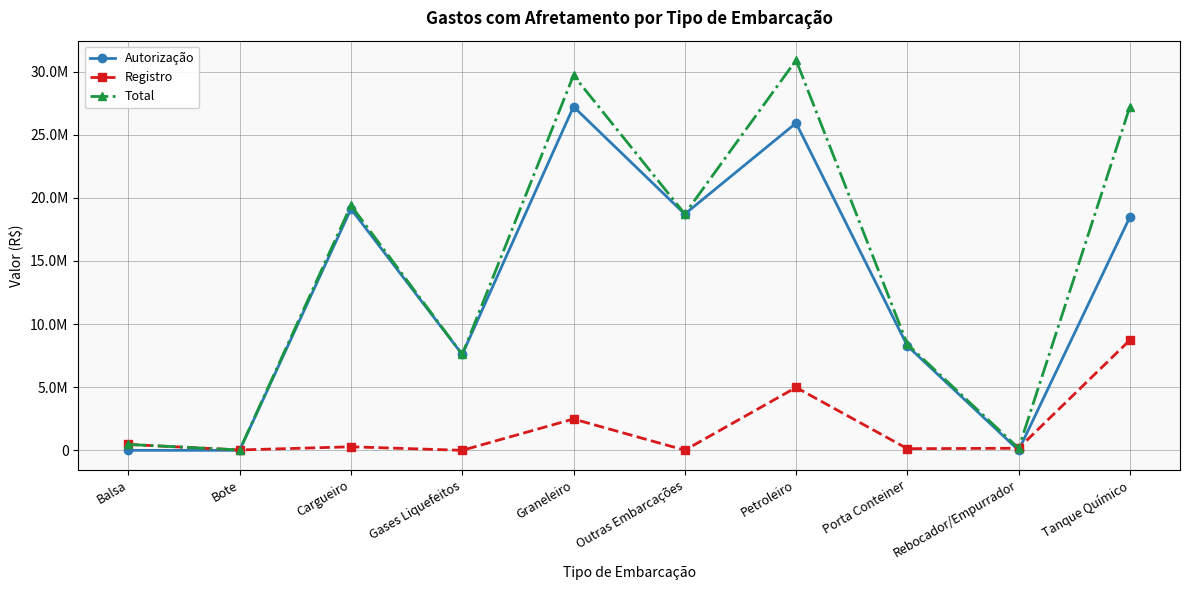

Is the value of Autorização at Outras Embarcações greater than the value of Total at Gases Liquefeitos?

Yes